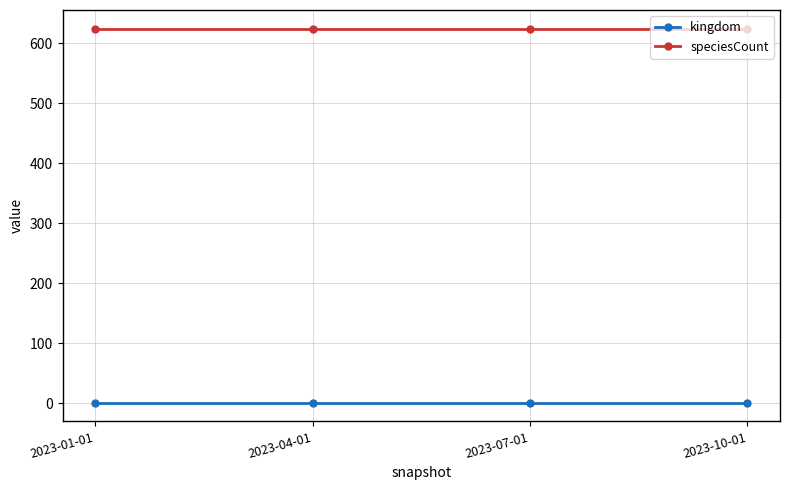

What are all the series names shown in the legend?

kingdom, speciesCount